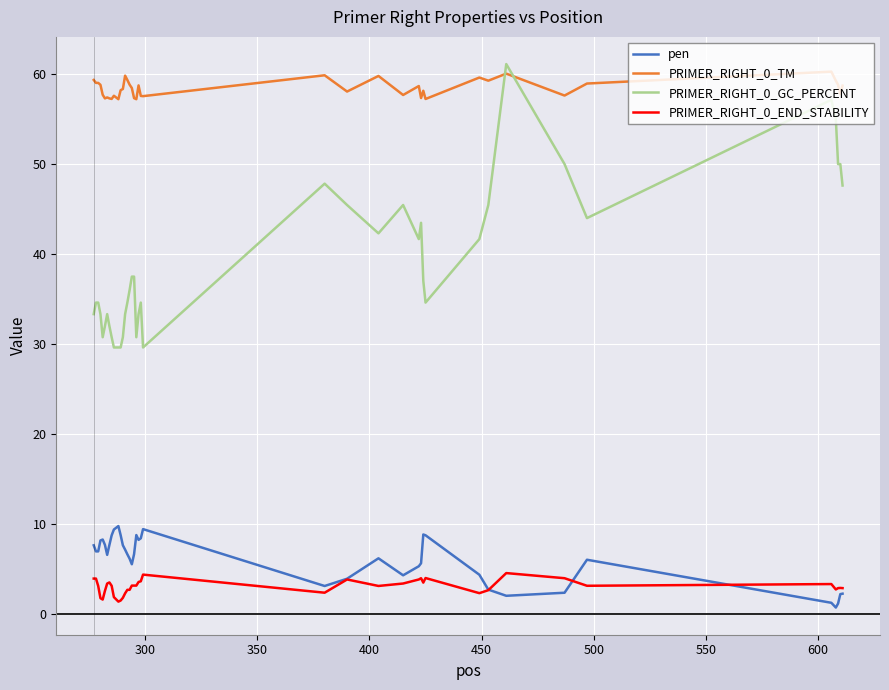

What is the difference between the second highest and second lowest values in the PRIMER_RIGHT_0_GC_PERCENT series?

27.5